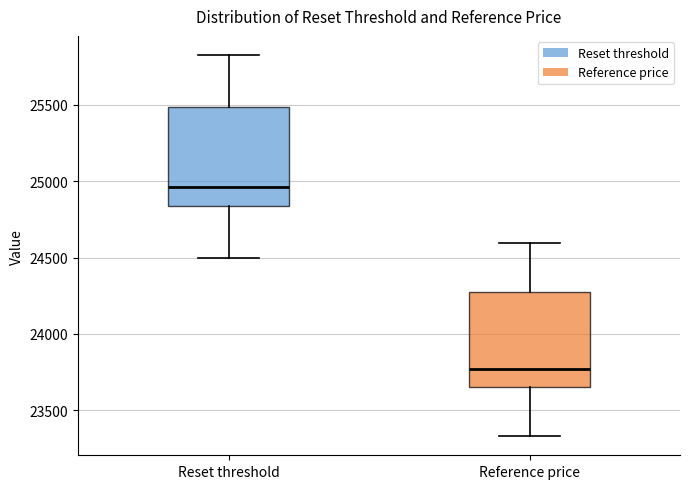

Reading left to right, transcribe this box plot: for each box, give where its median line is, the range the box spans, and where its two whiskers end, as read against the y-axis. The values are not printed on the chart, so give them approximately, as read against the axis.

Reset threshold: median 24950, box 24850 to 25500, whiskers 24500 to 25850
Reference price: median 23750, box 23650 to 24300, whiskers 23350 to 24600